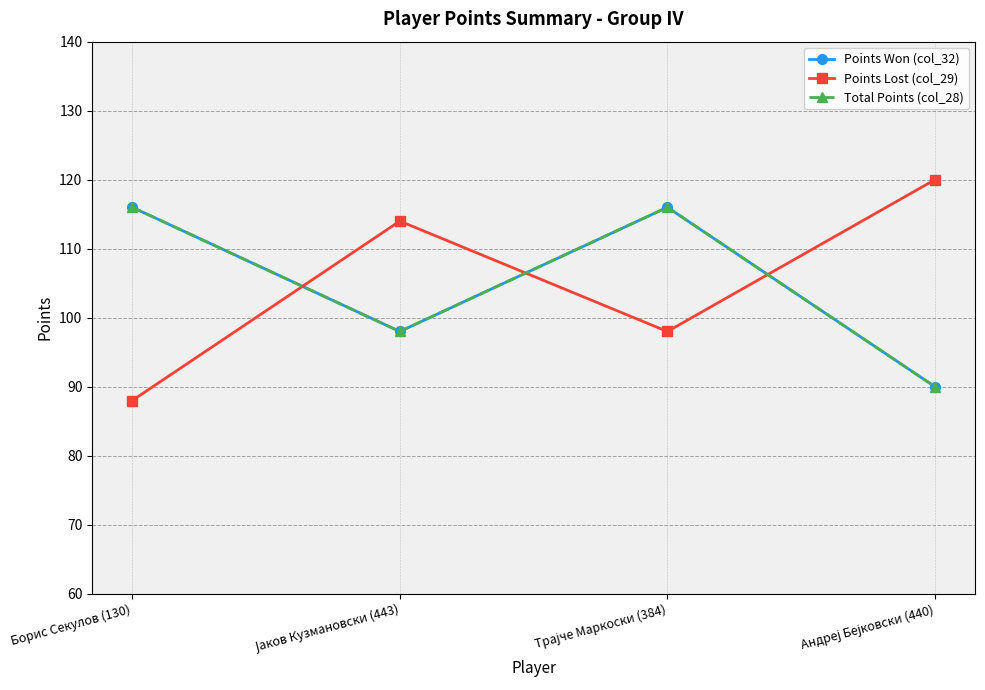

What is the total value across all series at Трајче Маркоски (384)?

330